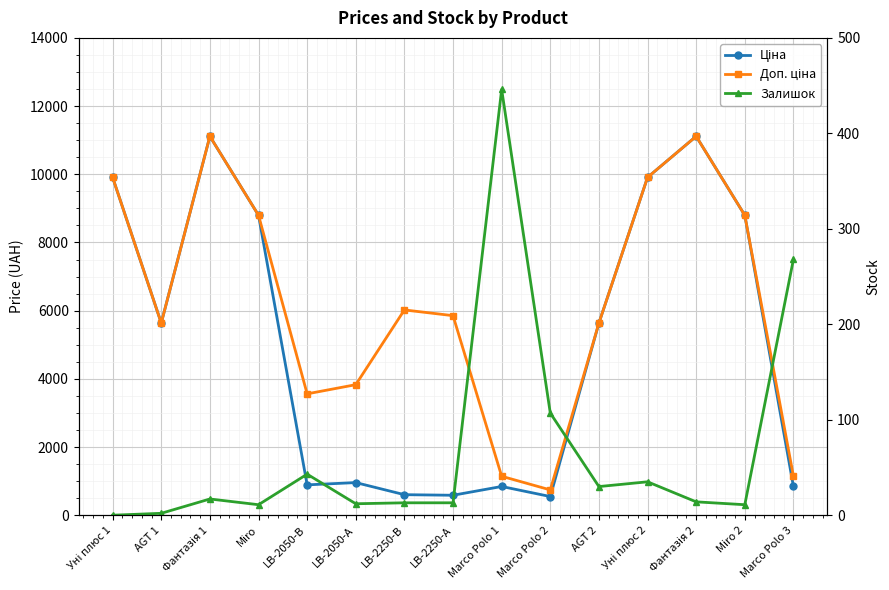

Reading left to right, extract all data points from this chart.

Ціна: Уні плюс 1=9908.5	AGT 1=5636.0	Фантазія 1=11113.6	Miro=8797.6	LB-2050-В=889.9	LB-2050-А=957.1	LB-2250-В=602.1	LB-2250-А=585.3	Marco Polo 1=842.8	Marco Polo 2=547.8	AGT 2=5636.0	Уні плюс 2=9908.5	Фантазія 2=11113.6	Miro 2=8797.6	Marco Polo 3=842.8
Доп. ціна: Уні плюс 1=9908.5	AGT 1=5636.0	Фантазія 1=11113.6	Miro=8797.6	LB-2050-В=3559.7	LB-2050-А=3828.4	LB-2250-В=6020.8	LB-2250-А=5852.9	Marco Polo 1=1142.1	Marco Polo 2=742.0	AGT 2=5636.0	Уні плюс 2=9908.5	Фантазія 2=11113.6	Miro 2=8797.6	Marco Polo 3=1142.1
Залишок: Уні плюс 1=0.0	AGT 1=2.0	Фантазія 1=17.0	Miro=11.0	LB-2050-В=43.0	LB-2050-А=12.0	LB-2250-В=13.0	LB-2250-А=13.0	Marco Polo 1=446.0	Marco Polo 2=107.0	AGT 2=30.0	Уні плюс 2=35.0	Фантазія 2=14.0	Miro 2=11.0	Marco Polo 3=268.0